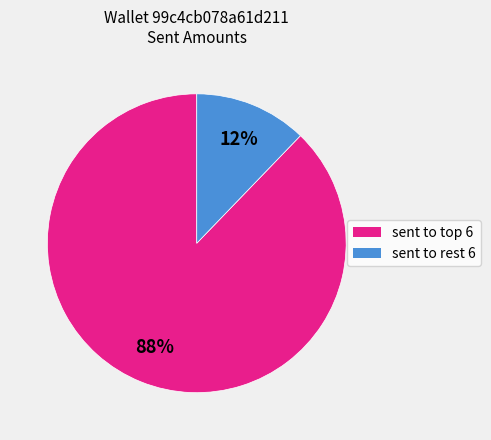

To the nearest percent, what is the difference between the largest and smallest slice percentages?

76%